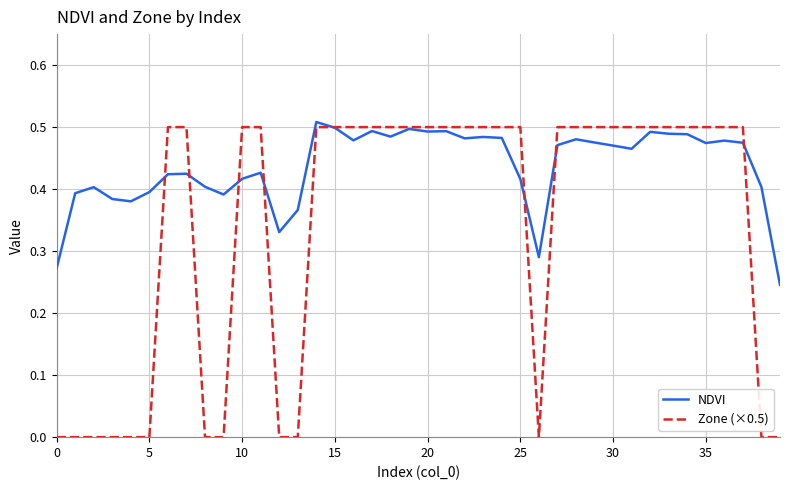

Rank the series by their maximum value, from lowest to highest.

Zone (×0.5), NDVI